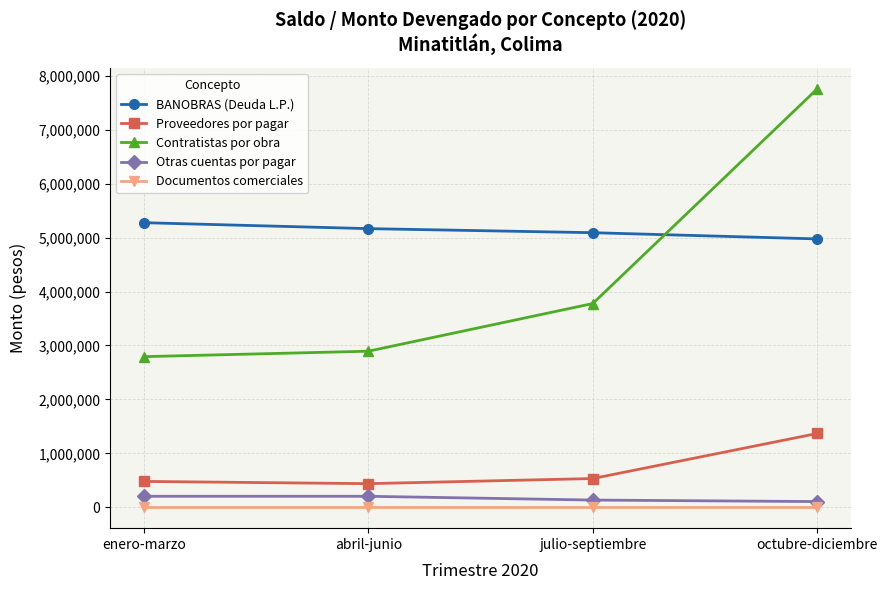

What is the average value of the Proveedores por pagar series?

705253.1